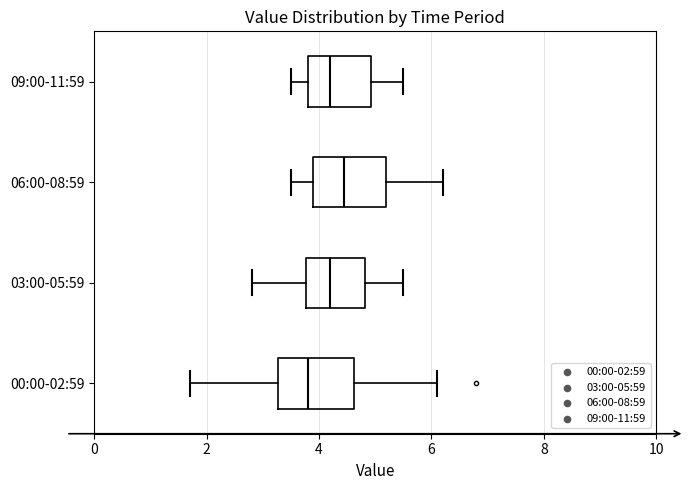

Which box's median line is the furthest to the right?

06:00-08:59